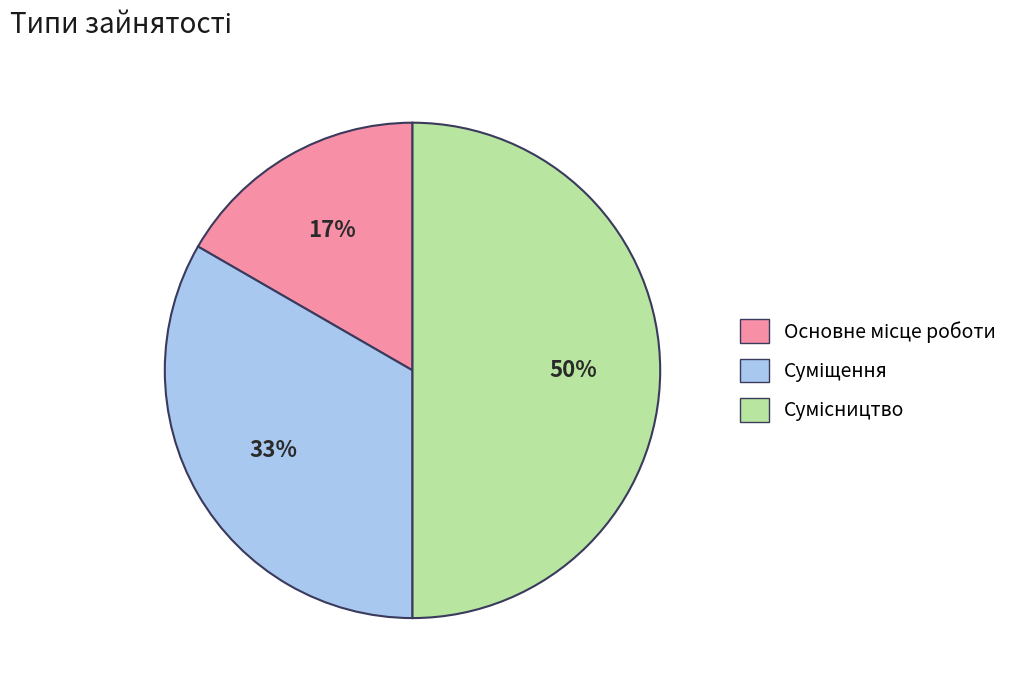

To the nearest percent, what is the average slice percentage?

33%